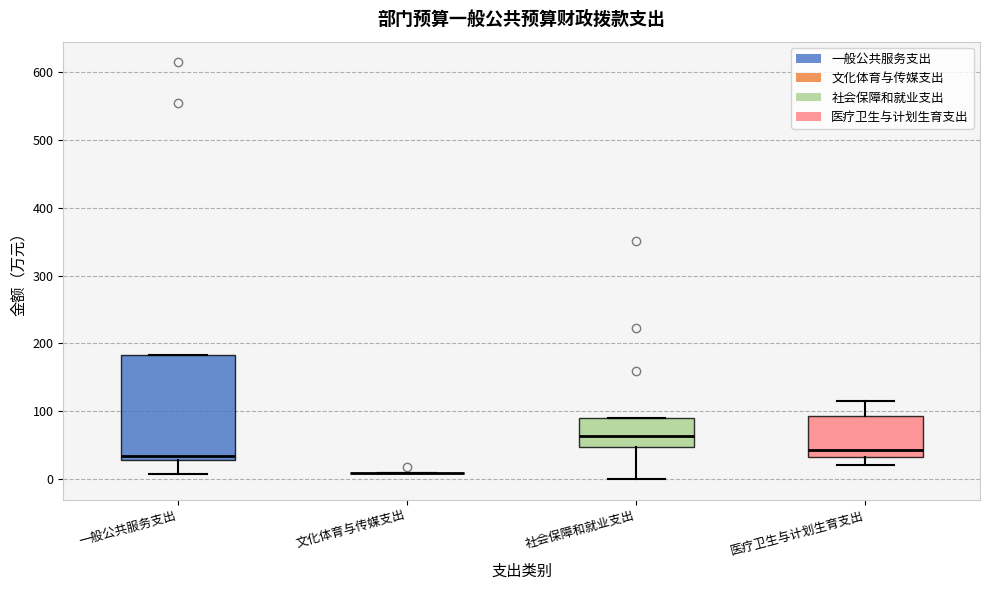

Reading left to right, transcribe this box plot: for each box, give where its median line is, the range the box spans, and where its two whiskers end, as read against the y-axis. The values are not printed on the chart, so give them approximately, as read against the axis.

一般公共服务支出: median 40, box 30 to 180, whiskers 10 to 180
文化体育与传媒支出: box collapsed to a line at 10, whiskers 10 to 10
社会保障和就业支出: median 60, box 50 to 90, whiskers 0 to 90
医疗卫生与计划生育支出: median 40, box 30 to 90, whiskers 20 to 120